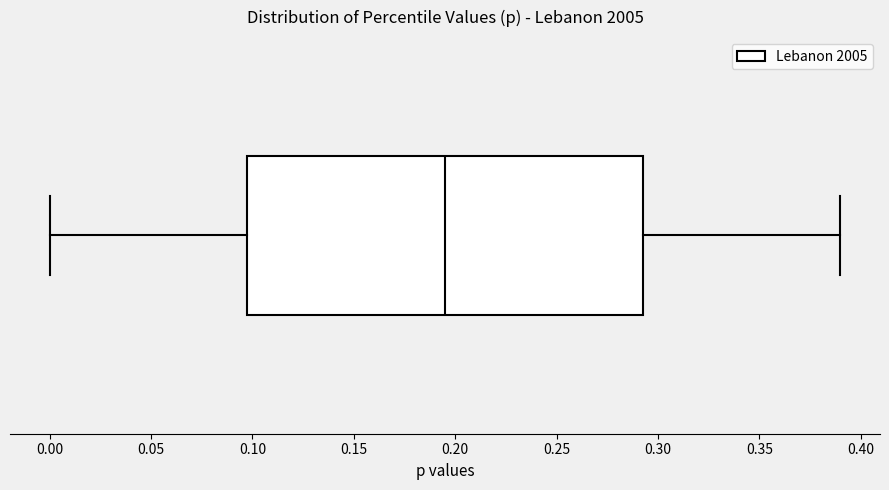

Where does the left whisker of the box end on the x-axis? The values are not printed on the chart, so give them approximately, as read against the axis.

0.000